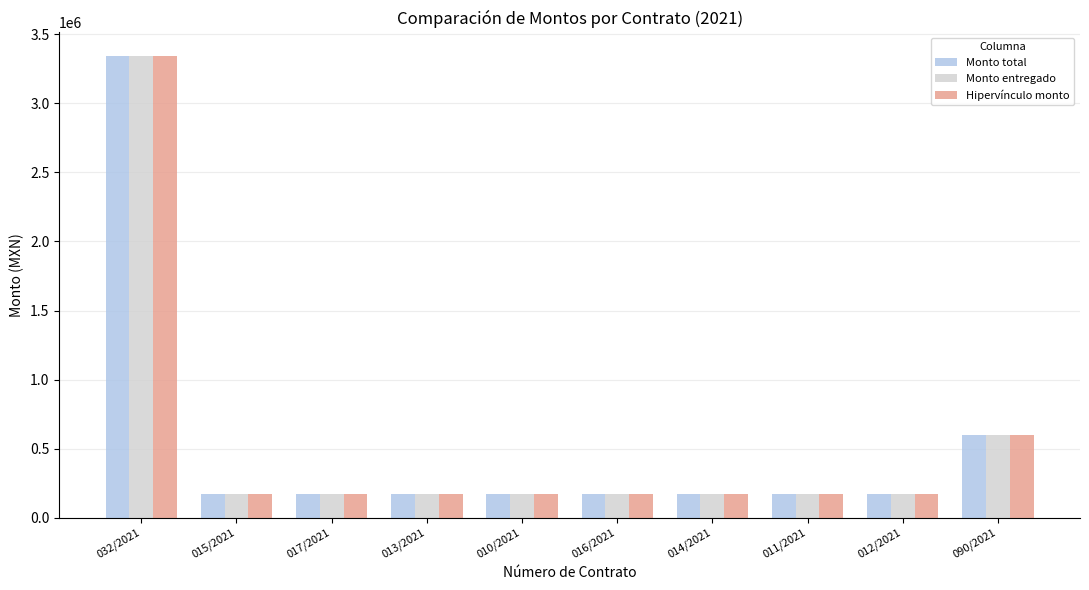

What is the label of the 8th bar from the right?

017/2021